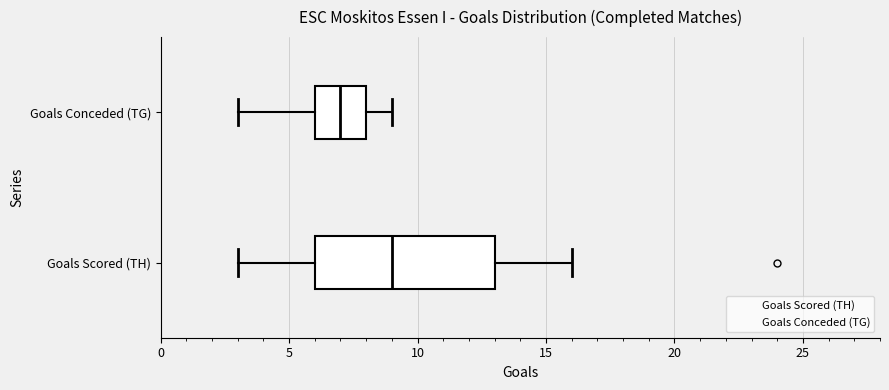

Reading bottom to top, read every box against the x-axis: the position of its median line, the range the box covers, and the ends of its whiskers. The values are not printed on the chart, so give them approximately, as read against the axis.

Goals Scored (TH): median 9, box 6 to 13, whiskers 3 to 16
Goals Conceded (TG): median 7, box 6 to 8, whiskers 3 to 9